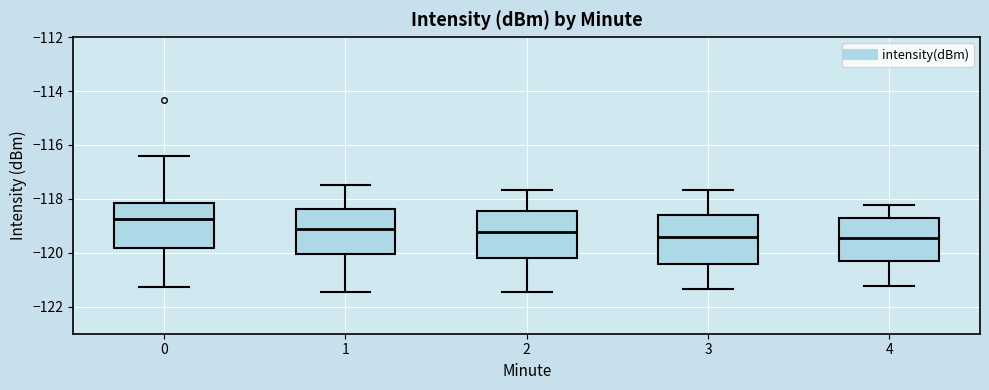

Reading left to right, transcribe this box plot: for each box, give where its median line is, the range the box spans, and where its two whiskers end, as read against the y-axis. The values are not printed on the chart, so give them approximately, as read against the axis.

0: median -118.8, box -119.8 to -118.2, whiskers -121.2 to -116.4
1: median -119.2, box -120.0 to -118.4, whiskers -121.4 to -117.4
2: median -119.2, box -120.2 to -118.4, whiskers -121.4 to -117.6
3: median -119.4, box -120.4 to -118.6, whiskers -121.4 to -117.6
4: median -119.4, box -120.4 to -118.8, whiskers -121.2 to -118.2